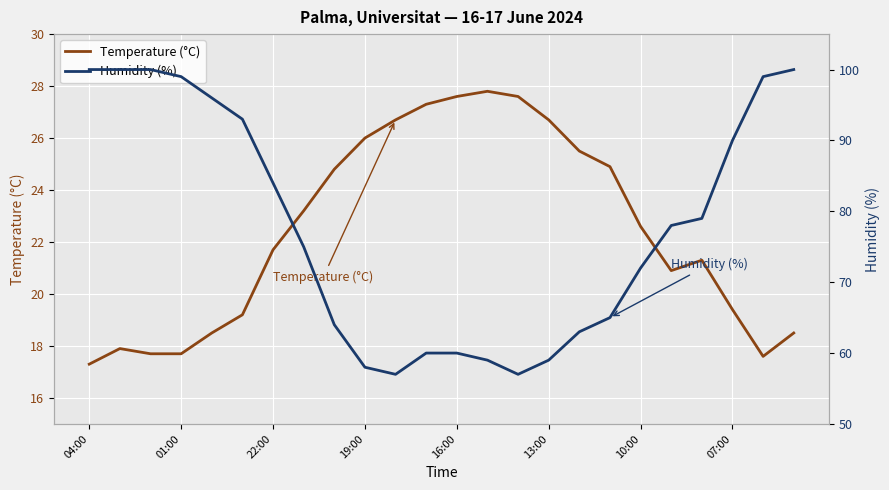

What is the average value of the Temperature (°C) series?

22.4